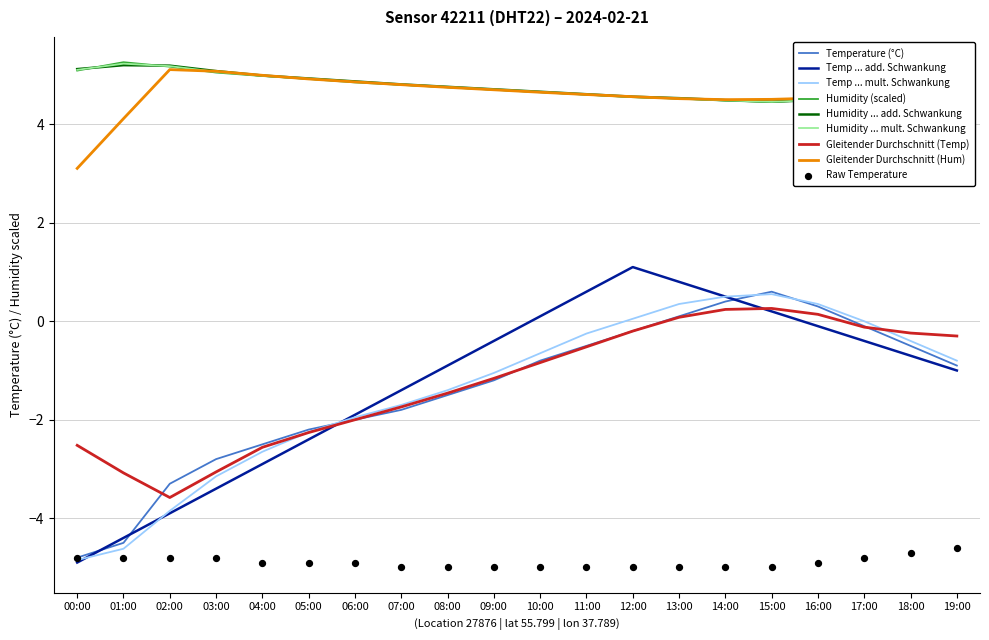

Which series contains the highest Y value?

humidity